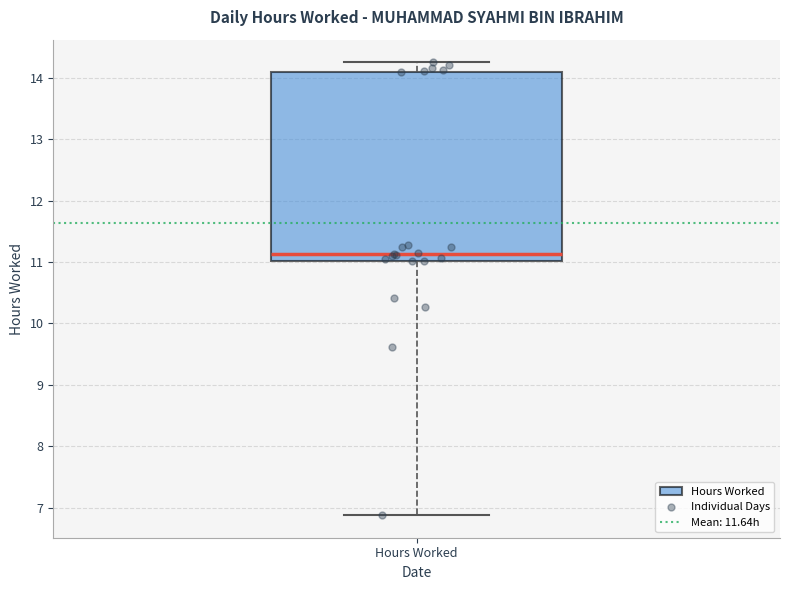

Transcribe this box plot: give where the median line is, the range the box spans, and where the two whiskers end, as read against the y-axis. The values are not printed on the chart, so give them approximately, as read against the axis.

median 11.1, box 11.0 to 14.1, whiskers 6.9 to 14.3